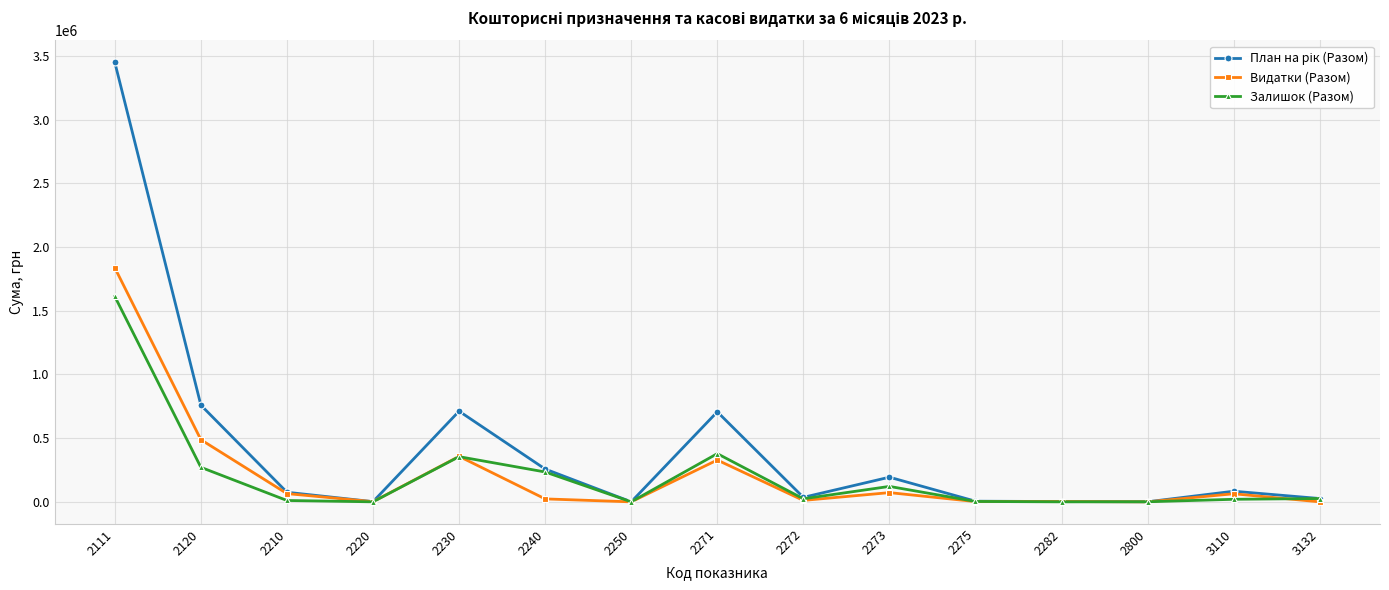

Where is the first local maximum for Залишок (Разом)?

2230